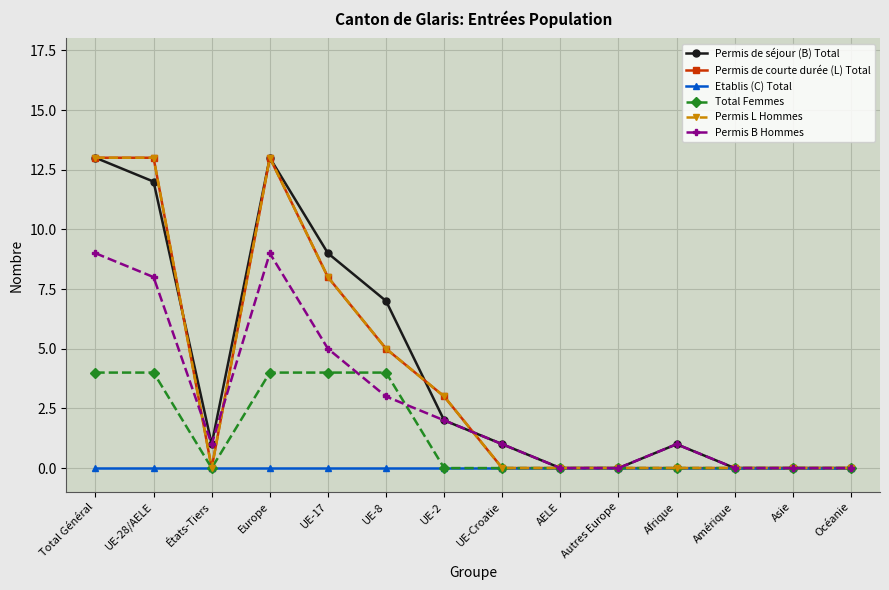

At how many categories does at least one series exceed 8?

4